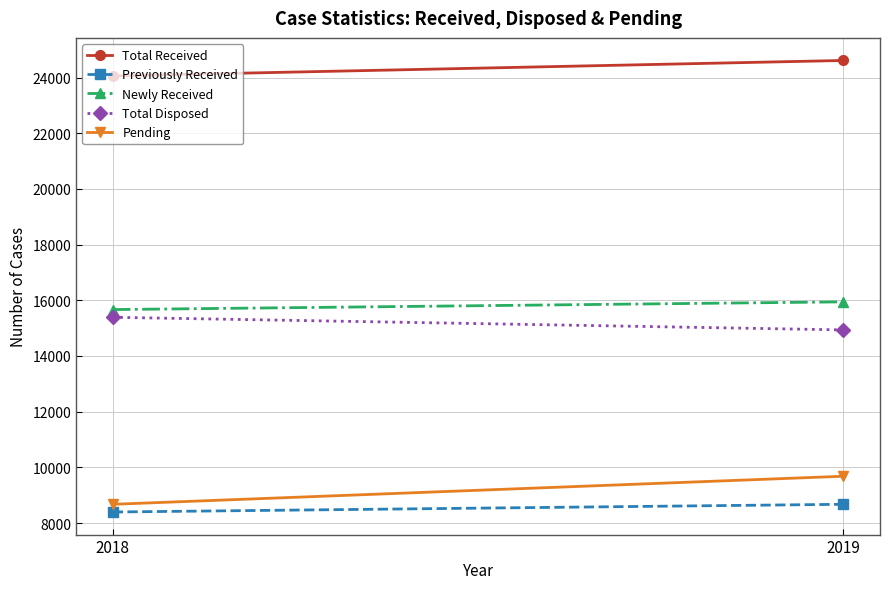

At 2018, list the series in order from smallest to largest.

Previously Received, Pending, Total Disposed, Newly Received, Total Received